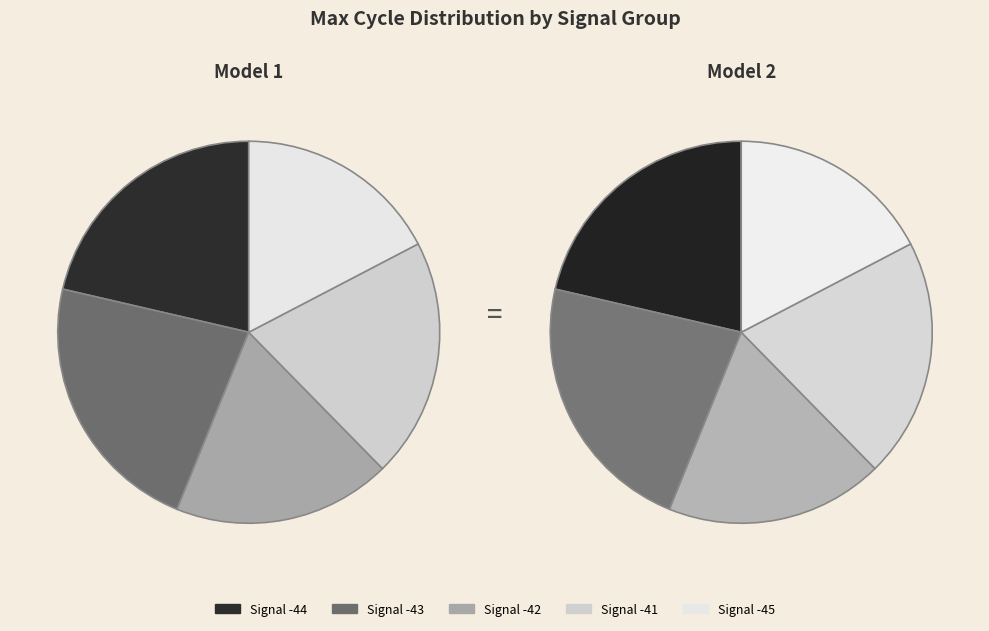

How many slices are in this pie chart?

10